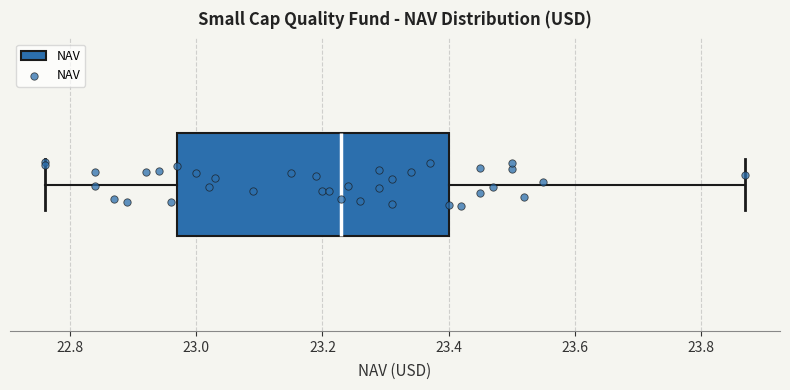

Transcribe this box plot: give where the median line is, the range the box spans, and where the two whiskers end, as read against the x-axis. The values are not printed on the chart, so give them approximately, as read against the axis.

median 23.24, box 22.98 to 23.40, whiskers 22.76 to 23.88